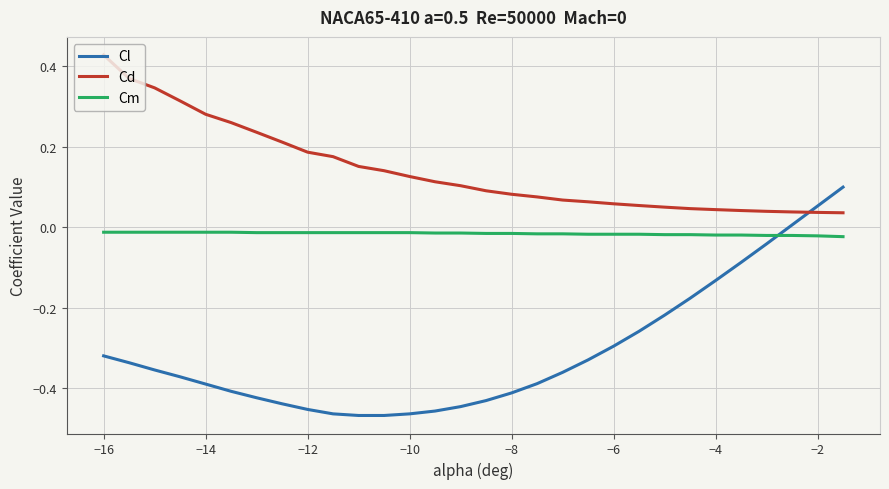

List the series in order of their peak value, lowest first.

Cm, Cl, Cd